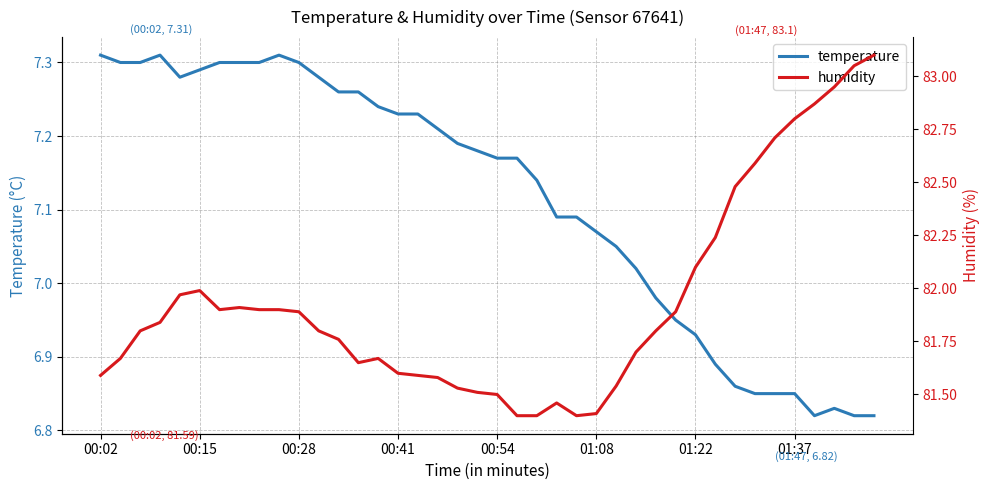

Where does the temperature series first go above 7?

00:02